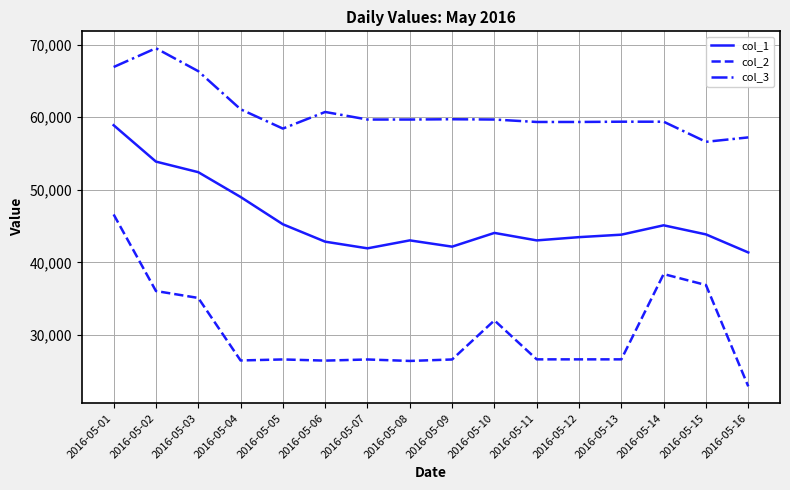

At which label is col_2 closest to 34767?

2016-05-03